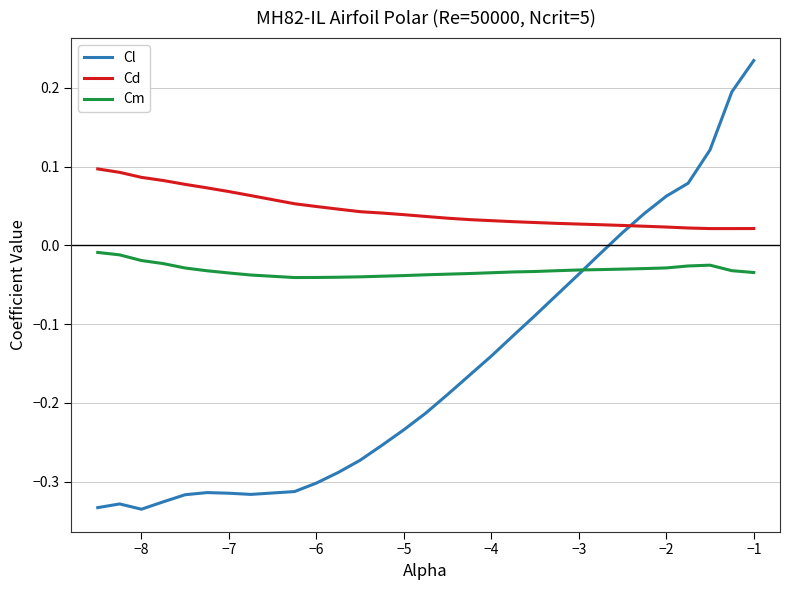

Does the chart display data point markers on the line(s)?

No